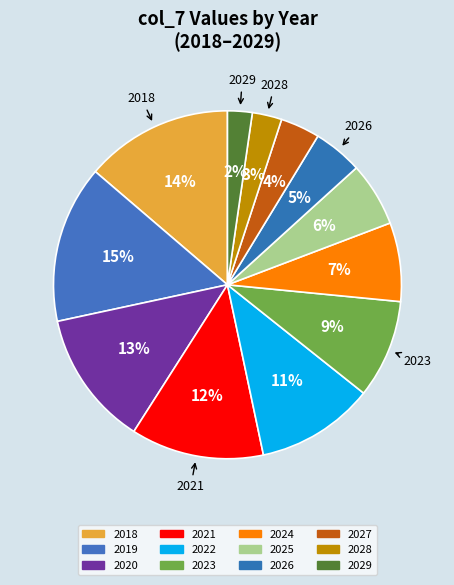

Which slice is the smallest?

2029